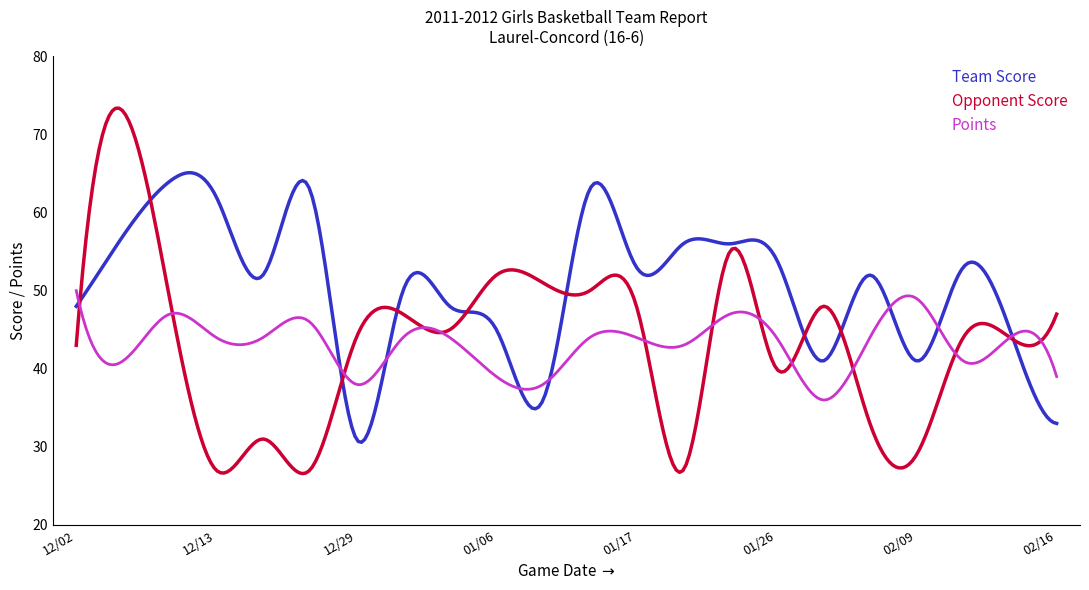

Rank the series by their maximum value, from lowest to highest.

Points, Team Score, Opponent Score